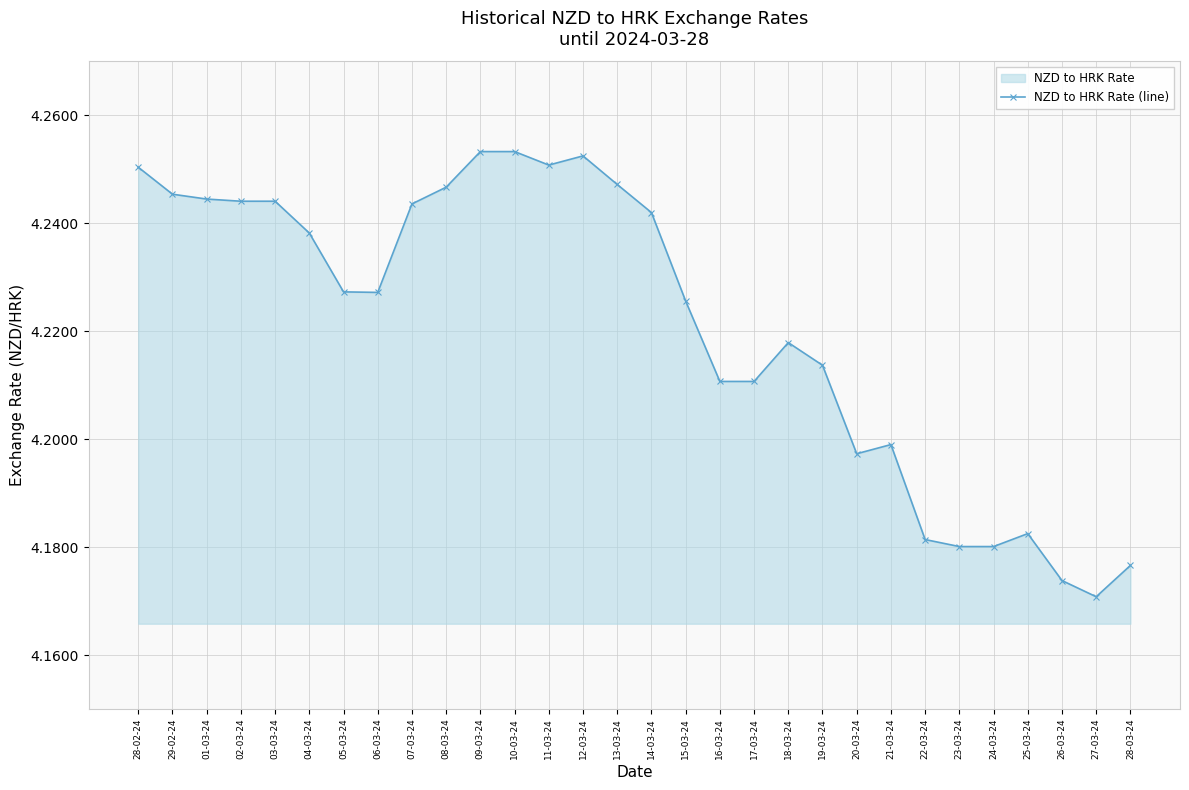

What is the label of the 29th point from the left?

27-03-24